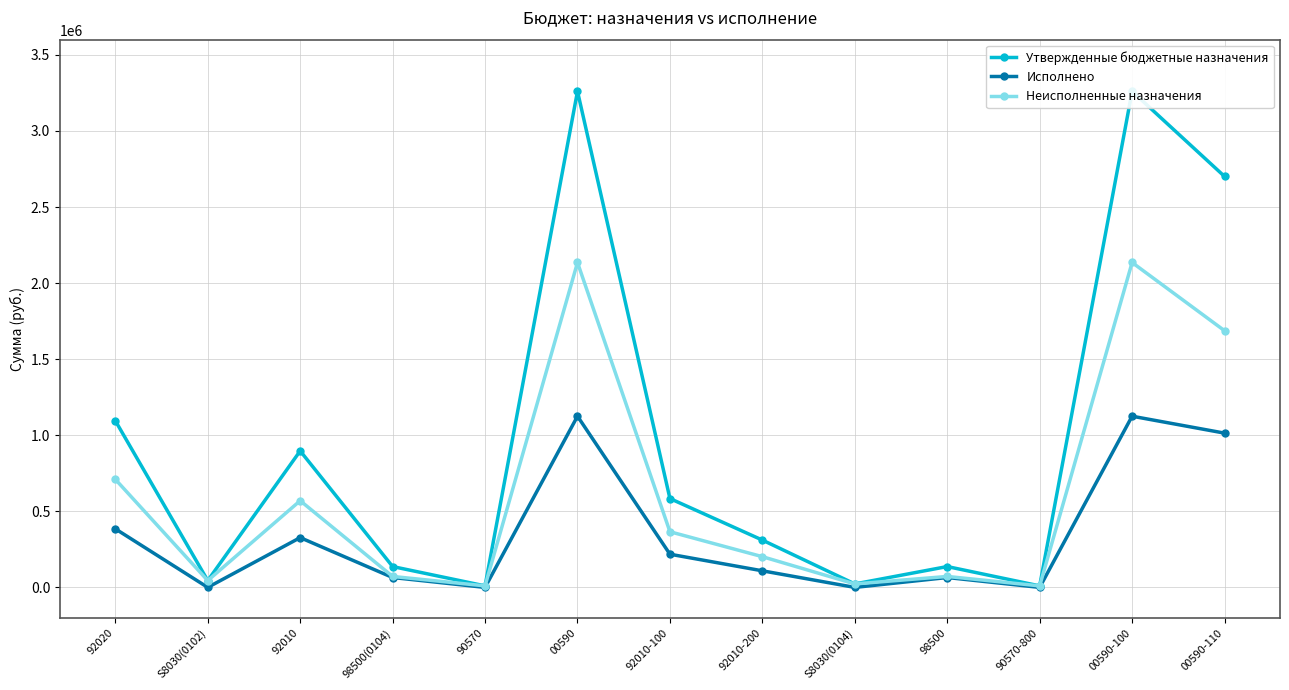

What is the value of the Утвержденные бюджетные назначения point at the 3rd from the left?

897000.0